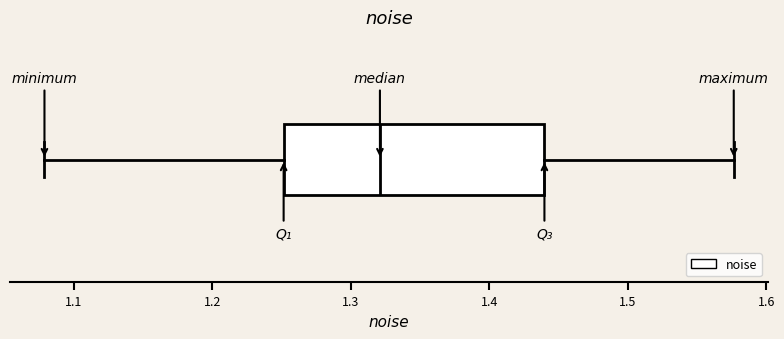

Transcribe this box plot: give where the median line is, the range the box spans, and where the two whiskers end, as read against the x-axis. The values are not printed on the chart, so give them approximately, as read against the axis.

median 1.32, box 1.25 to 1.44, whiskers 1.08 to 1.58